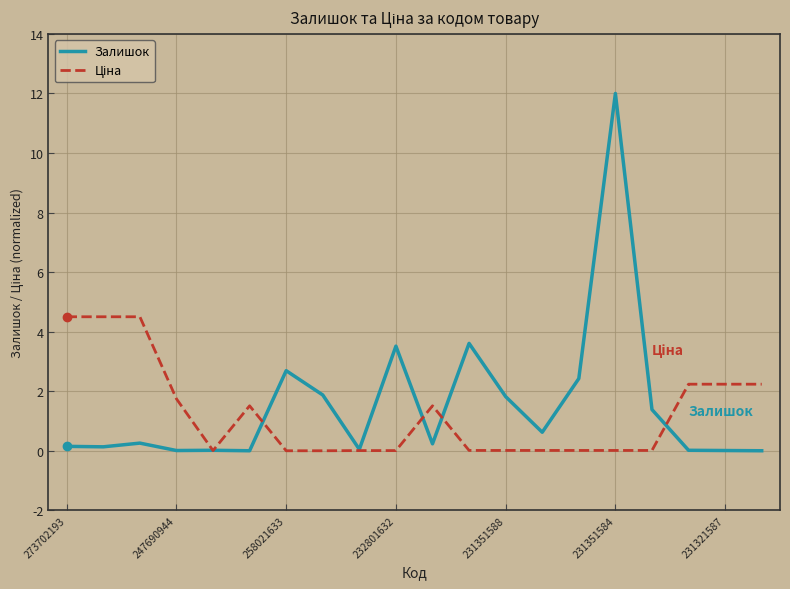

What is the maximum value shown in the chart?

12.0